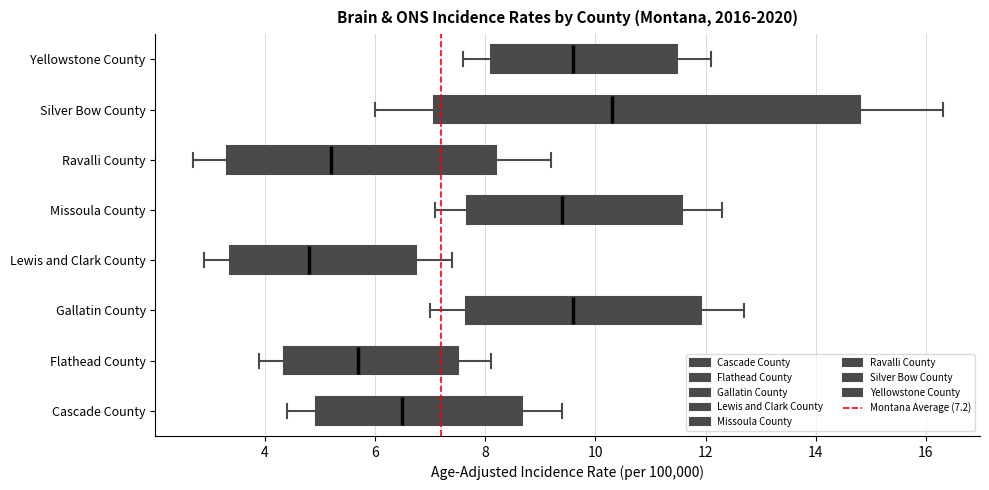

Reading bottom to top, read every box against the x-axis: the position of its median line, the range the box covers, and the ends of its whiskers. The values are not printed on the chart, so give them approximately, as read against the axis.

Cascade County: median 6.6, box 5.0 to 8.6, whiskers 4.4 to 9.4
Flathead County: median 5.8, box 4.4 to 7.6, whiskers 4.0 to 8.2
Gallatin County: median 9.6, box 7.6 to 12.0, whiskers 7.0 to 12.8
Lewis and Clark County: median 4.8, box 3.4 to 6.8, whiskers 3.0 to 7.4
Missoula County: median 9.4, box 7.6 to 11.6, whiskers 7.2 to 12.4
Ravalli County: median 5.2, box 3.4 to 8.2, whiskers 2.8 to 9.2
Silver Bow County: median 10.4, box 7.0 to 14.8, whiskers 6.0 to 16.4
Yellowstone County: median 9.6, box 8.2 to 11.4, whiskers 7.6 to 12.2